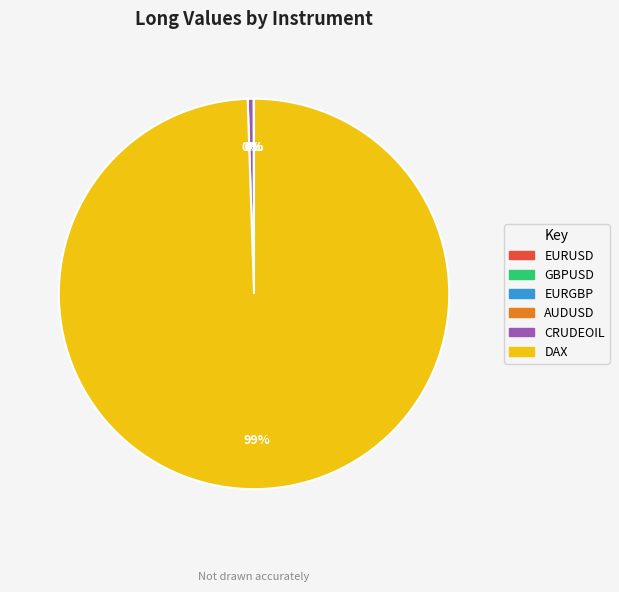

Approximately how many times larger is the value at DAX compared to CRUDEOIL?

205.1